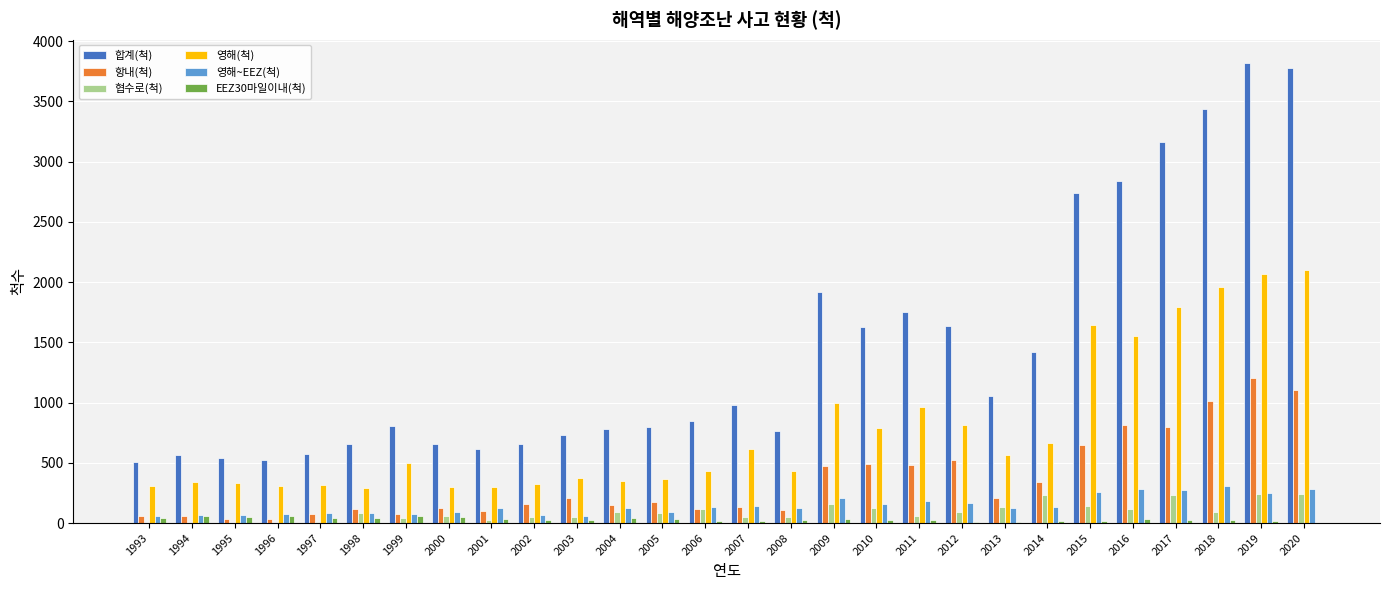

Is the value of 영해(척) at 2020 greater than the value of 합계(척) at 2016?

No